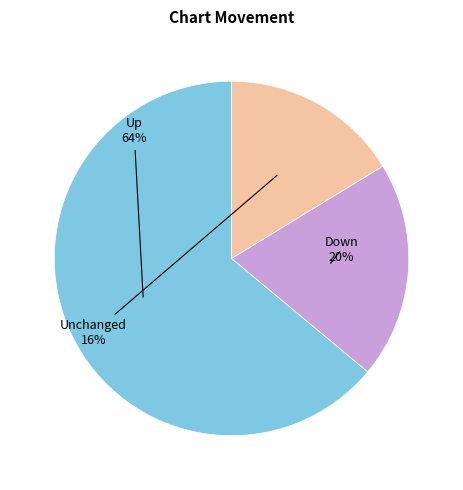

To the nearest percent, what is the difference between the largest and smallest slice percentages?

48%